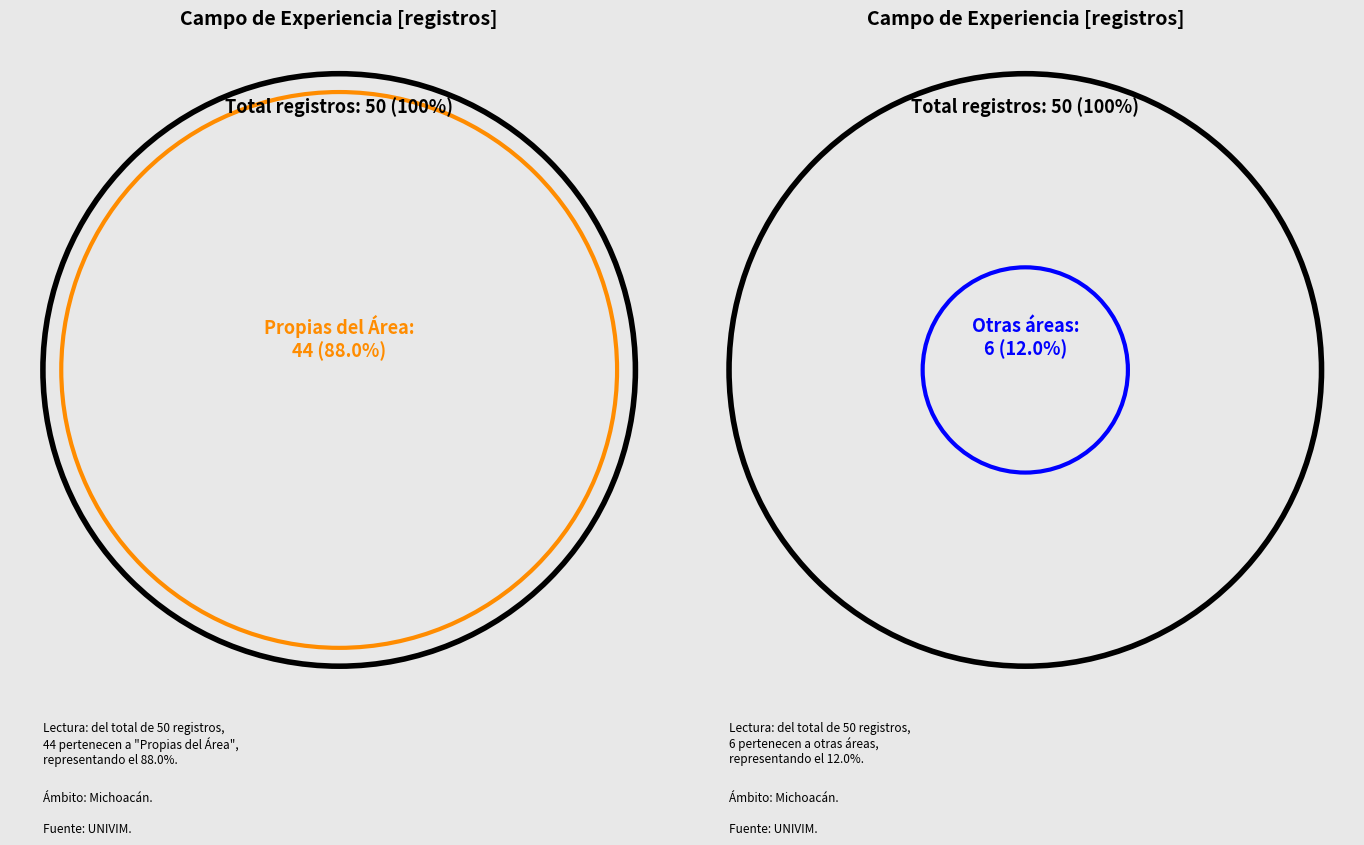

Which category accounts for the majority?

PROPIAS DEL ÁREA